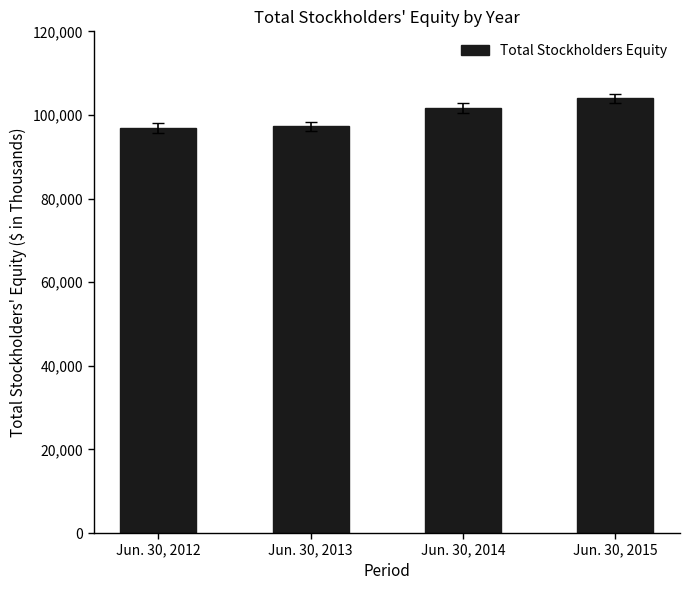

Count the number of categories in the chart.

4